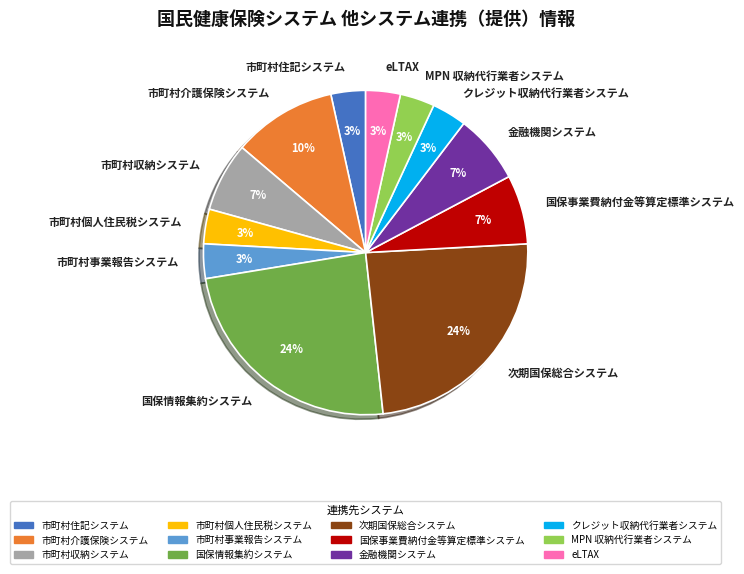

To the nearest percent, what portion does 市町村事業報告システム represent?

3%